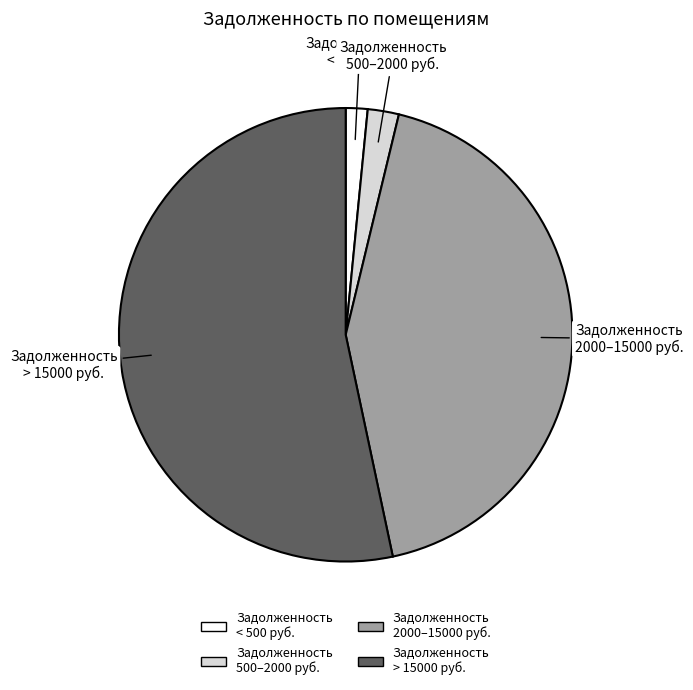

Is there any slice that represents more than half of the pie?

Yes